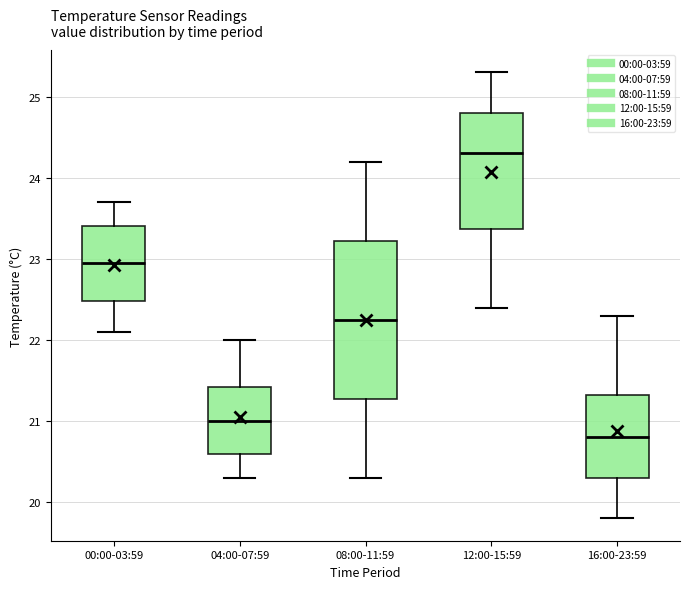

Which box's median line is the lowest?

16:00-23:59